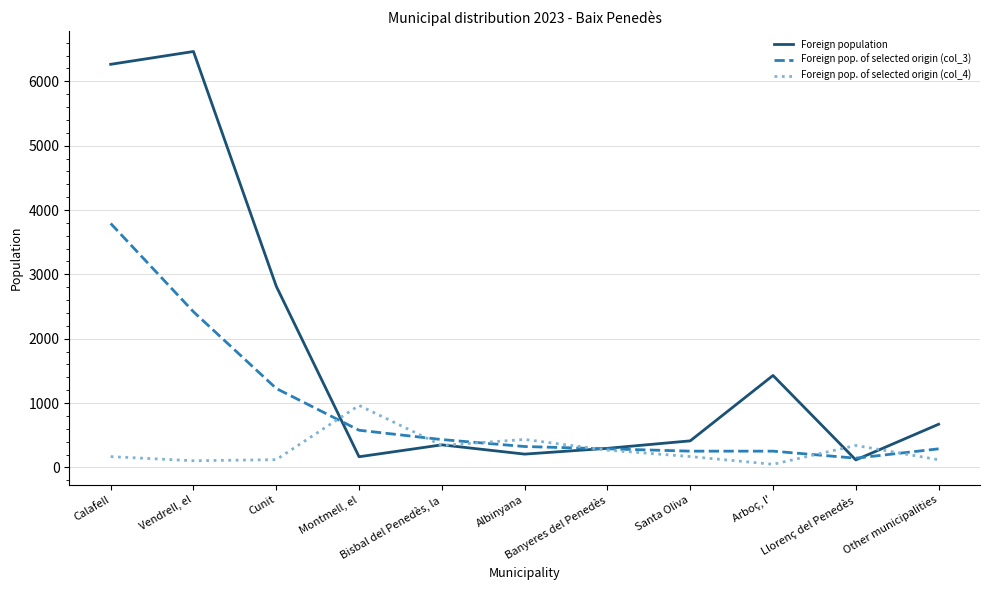

Between which two adjacent categories do Foreign pop. of selected origin (col_3) and Foreign population first intersect?

Cunit and Montmell, el